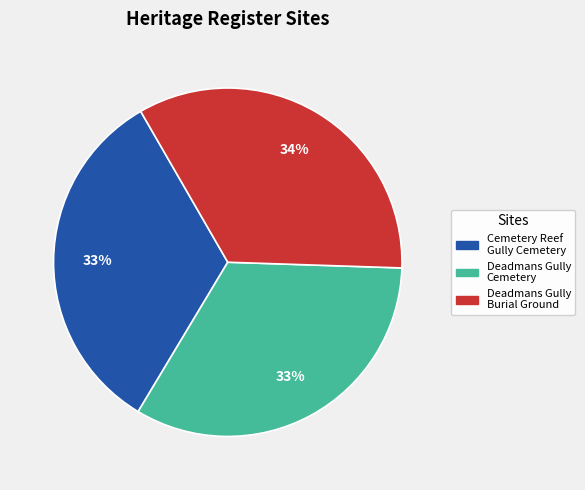

What is the largest slice in the pie chart?

Deadmans Gully Burial Ground